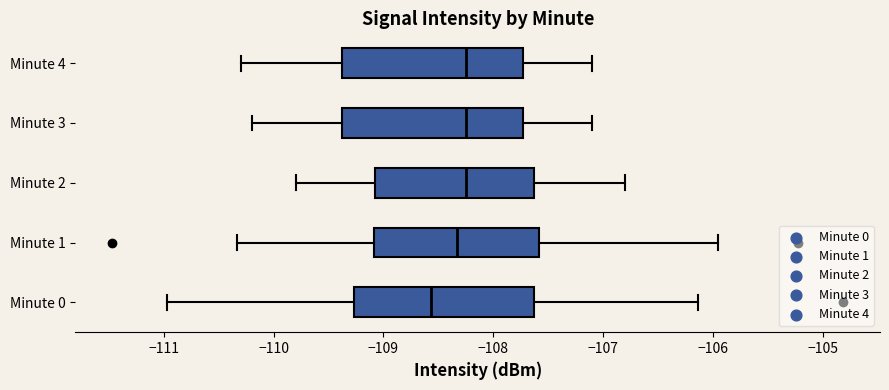

Reading bottom to top, transcribe this box plot: for each box, give where its median line is, the range the box spans, and where its two whiskers end, as read against the x-axis. The values are not printed on the chart, so give them approximately, as read against the axis.

Minute 0: median -108.6, box -109.3 to -107.6, whiskers -111.0 to -106.1
Minute 1: median -108.3, box -109.1 to -107.6, whiskers -110.3 to -106.0
Minute 2: median -108.2, box -109.1 to -107.6, whiskers -109.8 to -106.8
Minute 3: median -108.2, box -109.4 to -107.7, whiskers -110.2 to -107.1
Minute 4: median -108.2, box -109.4 to -107.7, whiskers -110.3 to -107.1